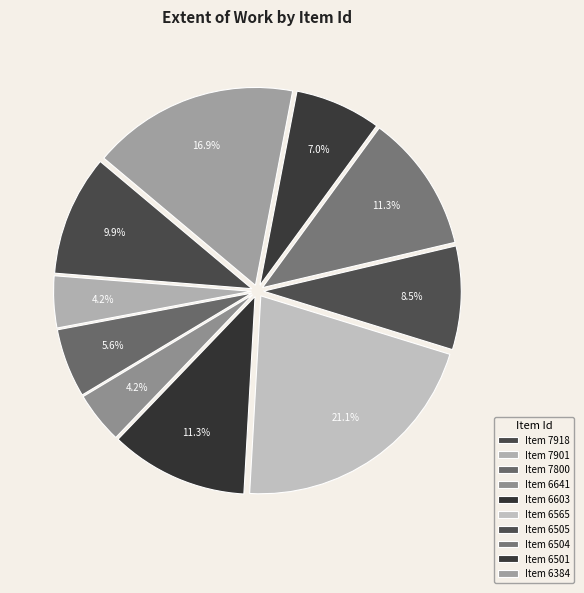

Is there any slice that represents more than half of the pie?

No